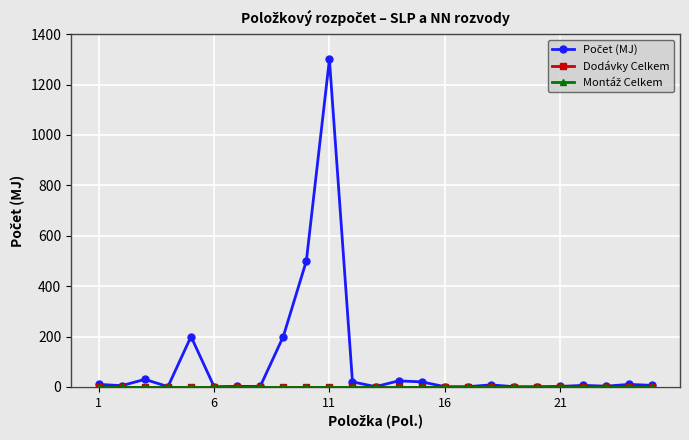

Reading left to right, what are all the values shown in this chart?

Počet (MJ): 10	5	30	1	200	1	2	2	200	500	1300	20	1	24	20	1	1	8	1	1	2	6	3	10	6
Dodávky Celkem: 0	0	0	0	0	0	0	0	0	0	0	0	0	0	0	0	0	0	0	0	0	0	0	0	0
Montáž Celkem: 0	0	0	0	0	0	0	0	0	0	0	0	0	0	0	0	0	0	0	0	0	0	0	0	0